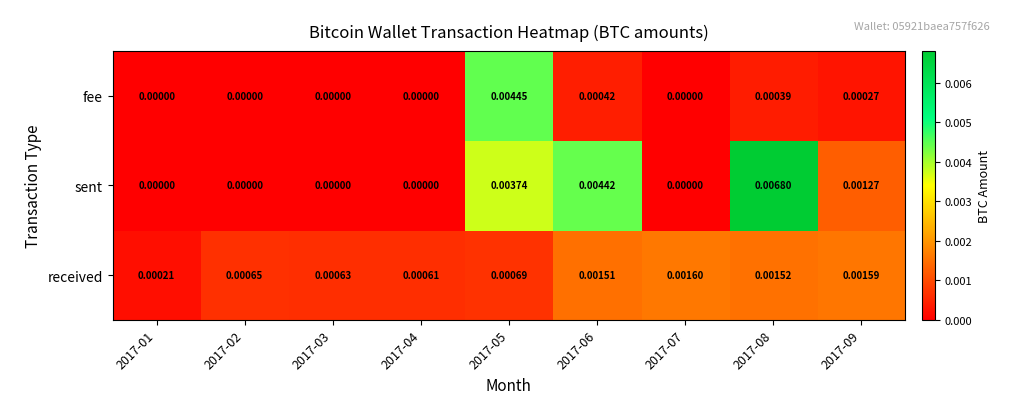

Between 2017-01 and 2017-07, which series saw the biggest shift?

received